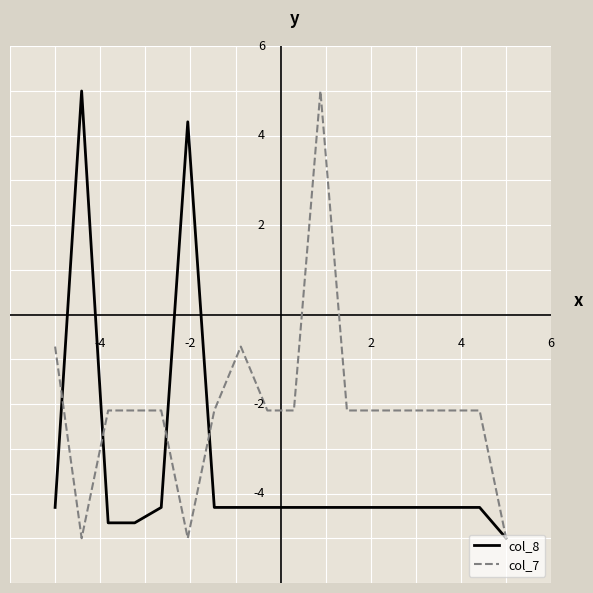

What is the sum of all col_7 values?

-37.1